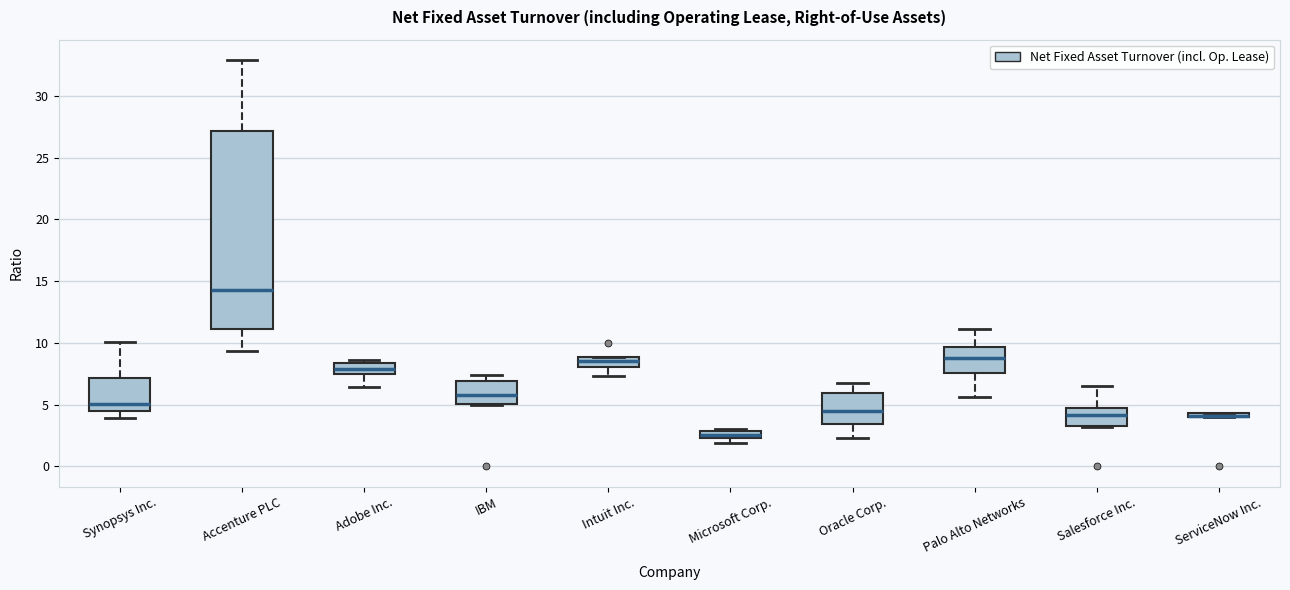

Which box is the tallest, from its lower edge to its upper edge?

Accenture PLC